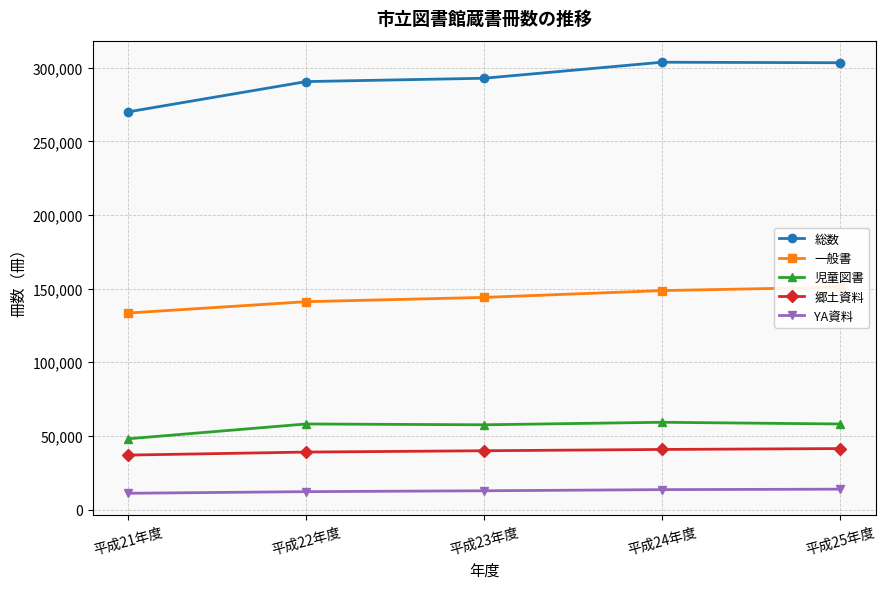

What is the difference between the highest and lowest values at 平成24年度?

290197